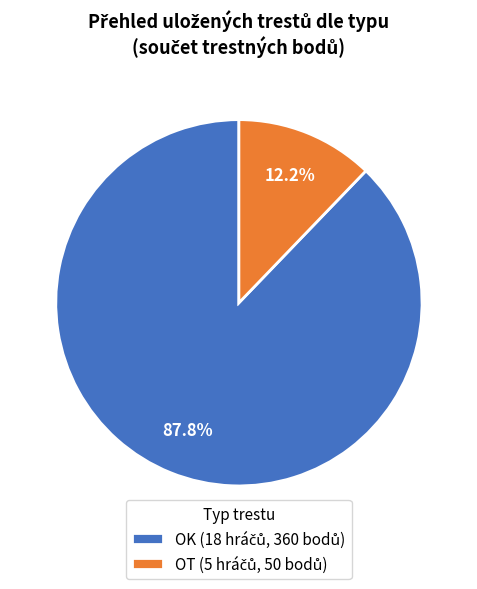

Which category has the biggest portion of the pie?

OK